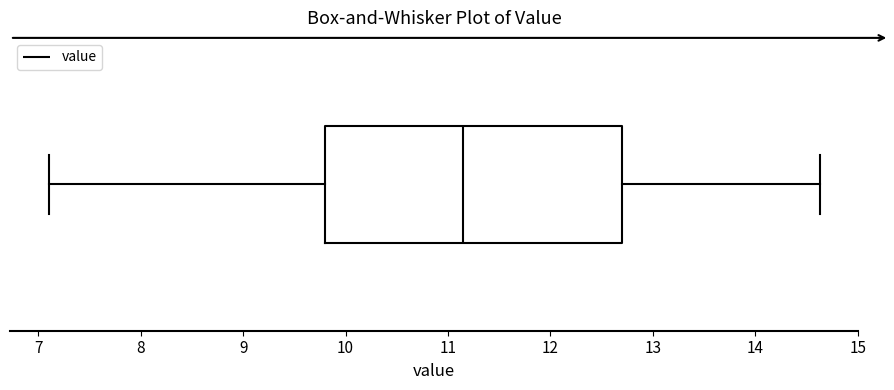

Read this box plot against the x-axis: the position of the median line, the range covered by the box, and the ends of both whiskers. The values are not printed on the chart, so give them approximately, as read against the axis.

median 11.2, box 9.8 to 12.7, whiskers 7.1 to 14.6